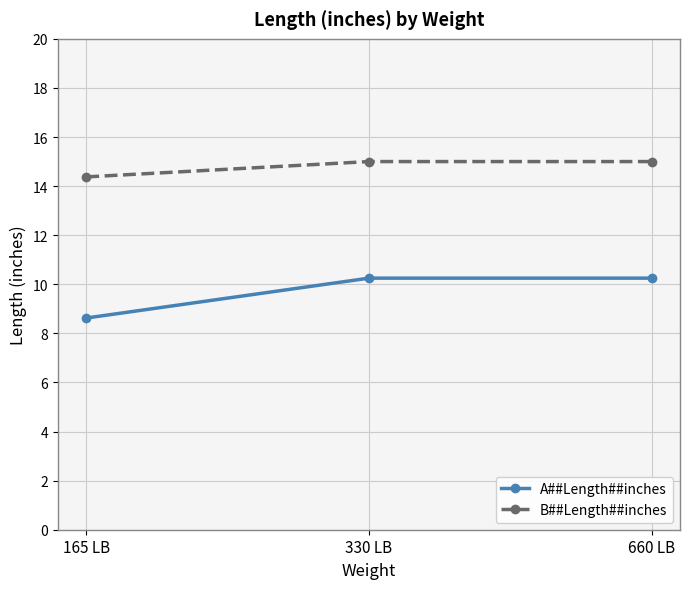

Which series has the largest range (max minus min)?

A##Length##inches